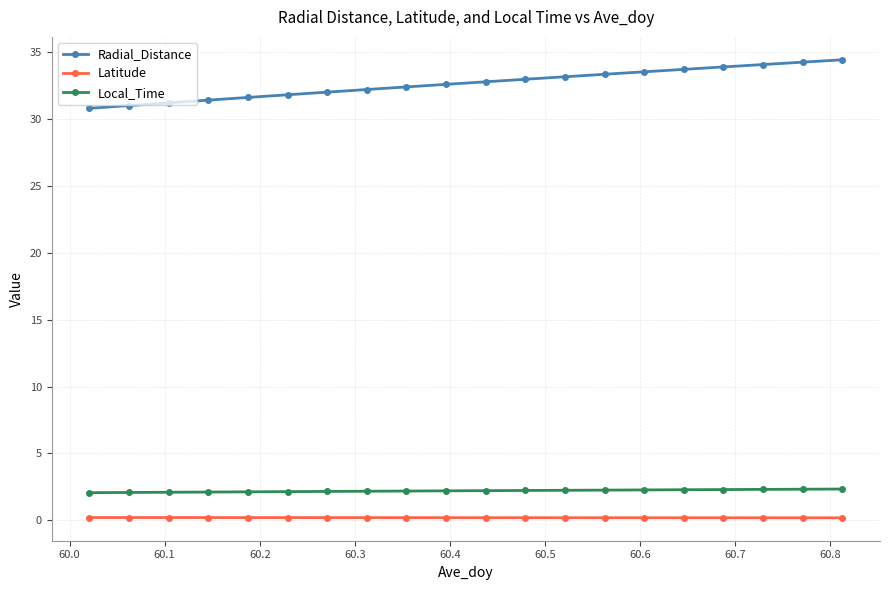

True or false: Latitude and Radial_Distance cross at least once.

False